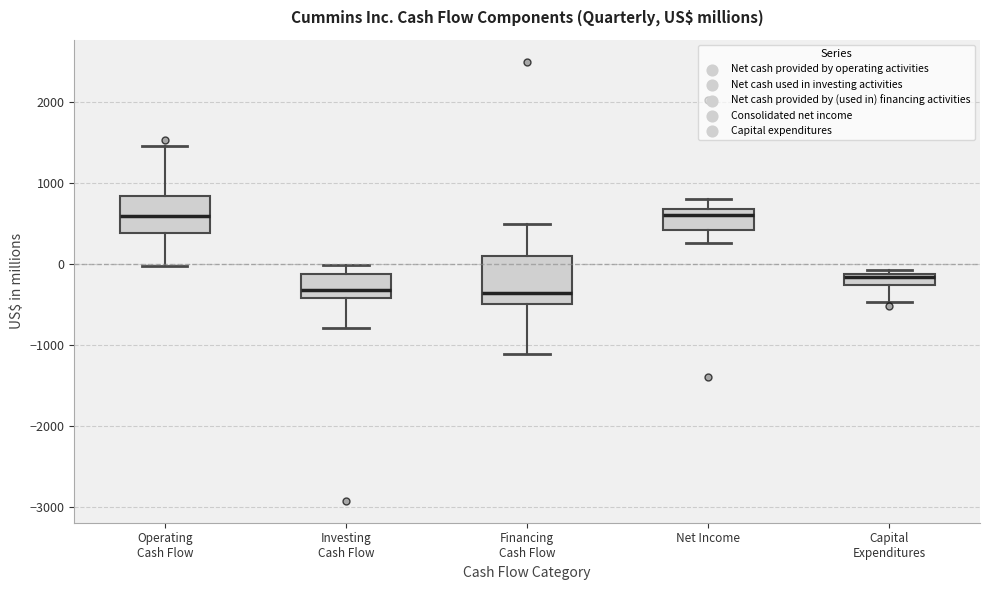

Comparing the boxes themselves (not the whiskers), which one is the tallest?

Financing Cash Flow